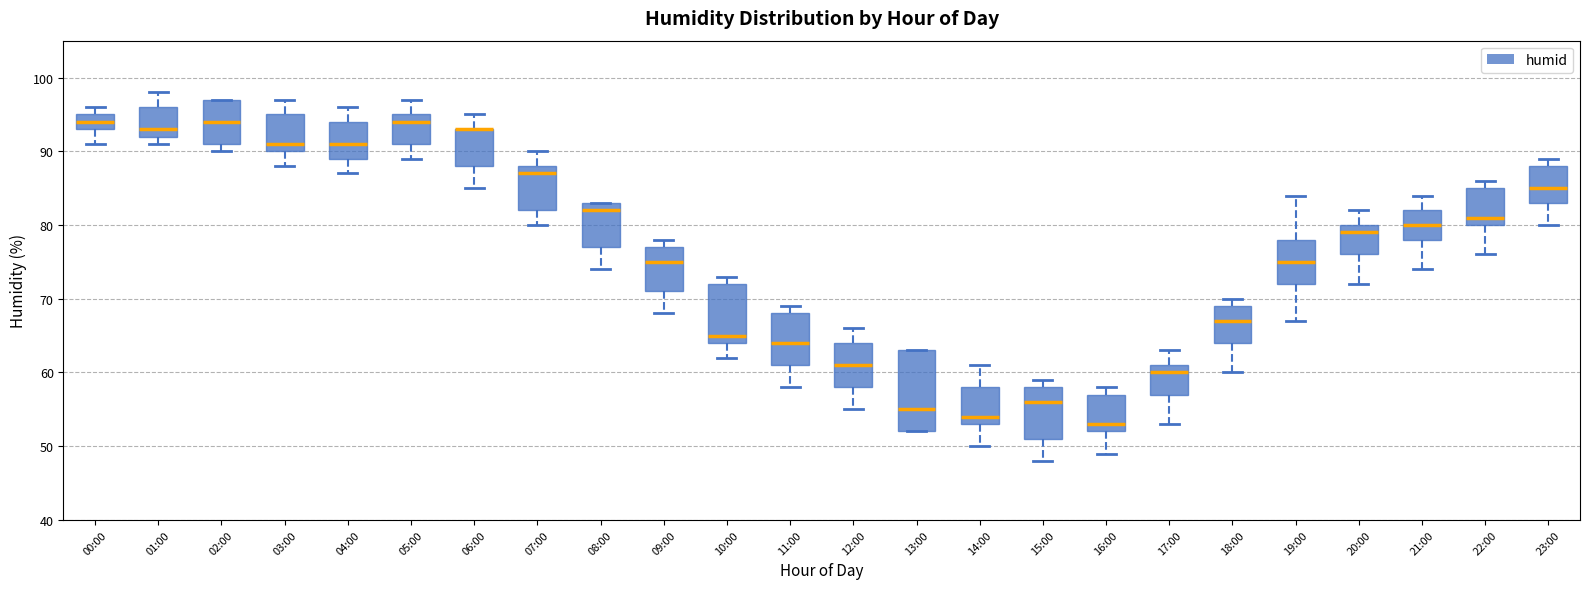

Reading left to right, read every box against the y-axis: the position of its median line, the range the box covers, and the ends of its whiskers. The values are not printed on the chart, so give them approximately, as read against the axis.

00:00: median 94, box 93 to 95, whiskers 91 to 96
01:00: median 93, box 92 to 96, whiskers 91 to 98
02:00: median 94, box 91 to 97, whiskers 90 to 97
03:00: median 91, box 90 to 95, whiskers 88 to 97
04:00: median 91, box 89 to 94, whiskers 87 to 96
05:00: median 94, box 91 to 95, whiskers 89 to 97
06:00: median 93 (drawn on the box's upper edge), box 88 to 93, whiskers 85 to 95
07:00: median 87, box 82 to 88, whiskers 80 to 90
08:00: median 82, box 77 to 83, whiskers 74 to 83
09:00: median 75, box 71 to 77, whiskers 68 to 78
10:00: median 65, box 64 to 72, whiskers 62 to 73
11:00: median 64, box 61 to 68, whiskers 58 to 69
12:00: median 61, box 58 to 64, whiskers 55 to 66
13:00: median 55, box 52 to 63, whiskers 52 to 63
14:00: median 54, box 53 to 58, whiskers 50 to 61
15:00: median 56, box 51 to 58, whiskers 48 to 59
16:00: median 53, box 52 to 57, whiskers 49 to 58
17:00: median 60, box 57 to 61, whiskers 53 to 63
18:00: median 67, box 64 to 69, whiskers 60 to 70
19:00: median 75, box 72 to 78, whiskers 67 to 84
20:00: median 79, box 76 to 80, whiskers 72 to 82
21:00: median 80, box 78 to 82, whiskers 74 to 84
22:00: median 81, box 80 to 85, whiskers 76 to 86
23:00: median 85, box 83 to 88, whiskers 80 to 89